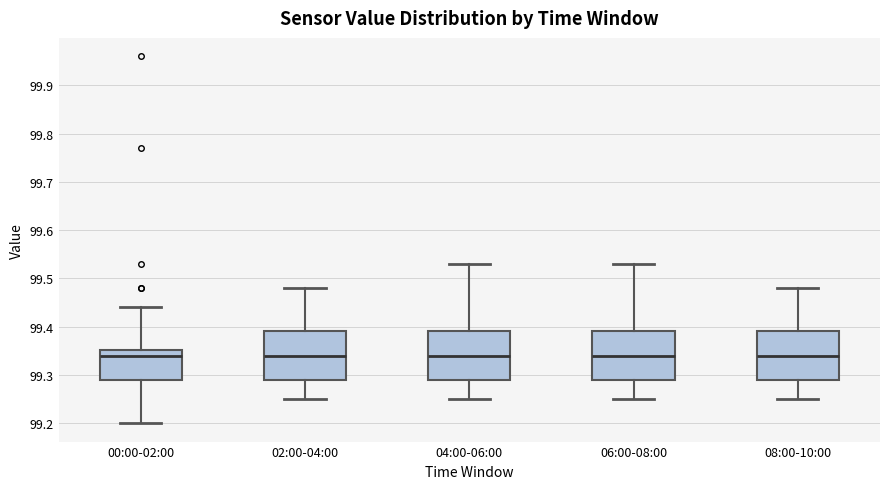

Where does the median line of the box for 04:00-06:00 sit on the y-axis? The values are not printed on the chart, so give them approximately, as read against the axis.

99.34